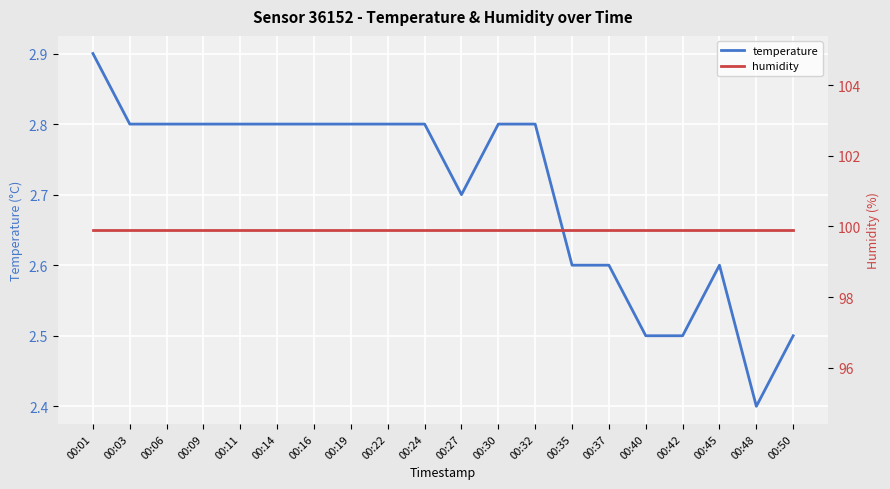

Which category has the highest value in the temperature series?

00:01